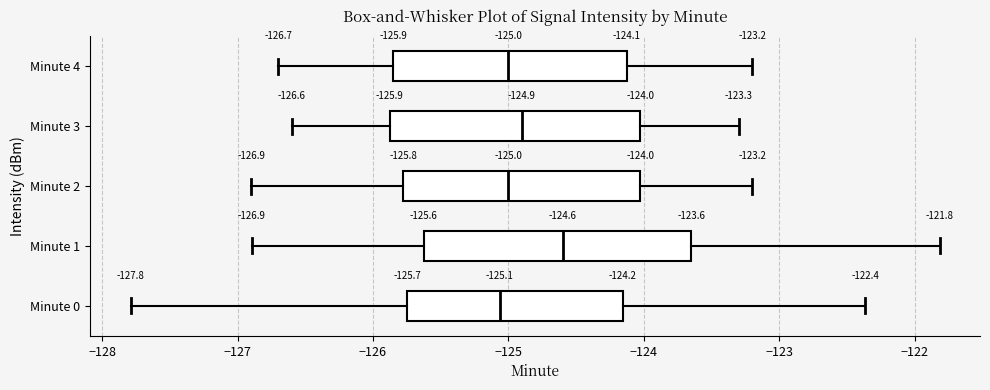

Which box is the widest, from its left edge to its right edge?

Minute 1